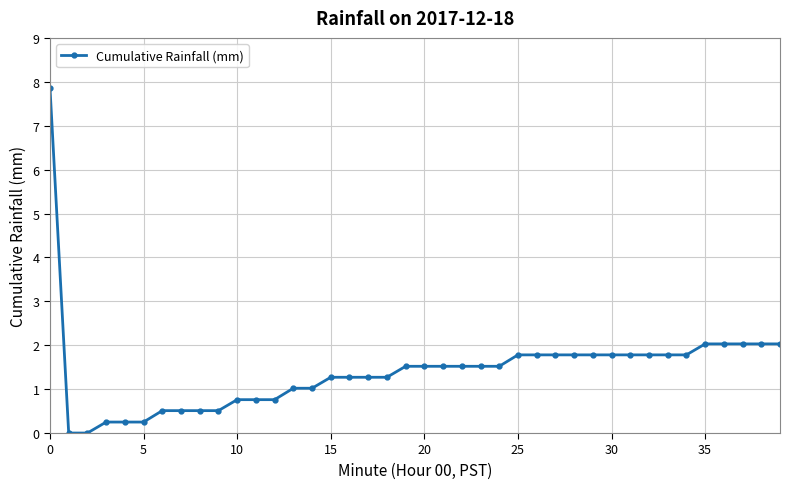

What is the maximum value shown in the chart?

7.9